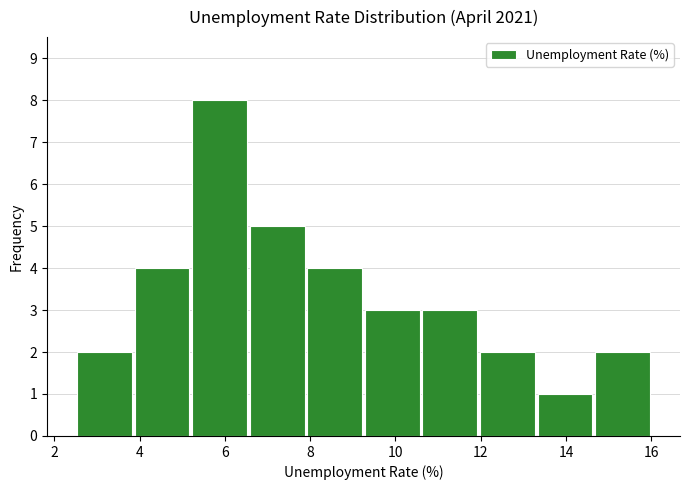

Reading left to right, transcribe this chart: for each bar, give the range it covers on the x-axis and its height. Neither the bar edges nor the heights are printed on the chart, so give them approximately, as read against the axes.

2.50 to 3.85: 2
3.85 to 5.20: 4
5.20 to 6.55: 8
6.55 to 7.90: 5
7.90 to 9.25: 4
9.25 to 10.60: 3
10.60 to 11.95: 3
11.95 to 13.30: 2
13.30 to 14.65: 1
14.65 to 16.00: 2